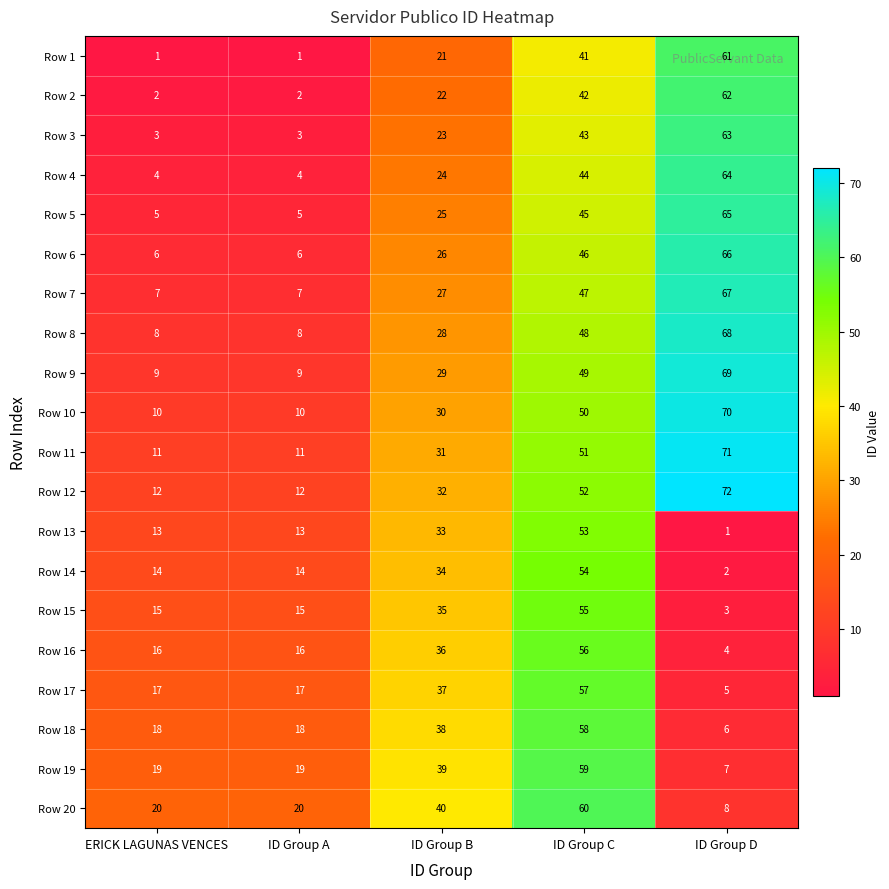

What is the sum of all Row 7 values?

155